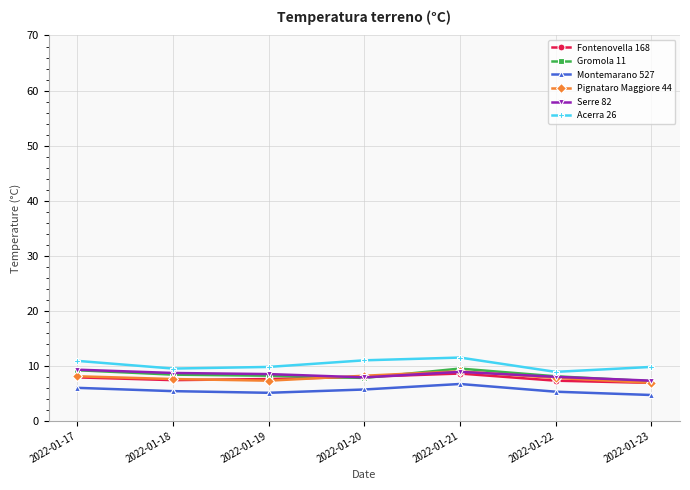

The value of Gromola 11 at 2022-01-22 is 11.5. True or false?

False